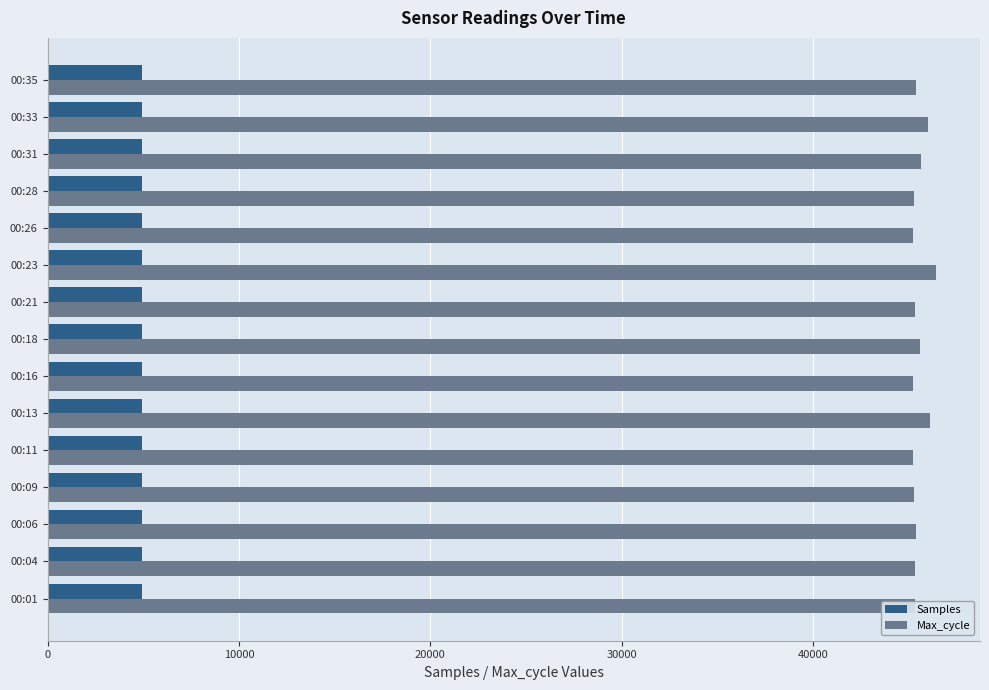

What is the difference between the maximum and minimum values in the Max_cycle series?

1179.0